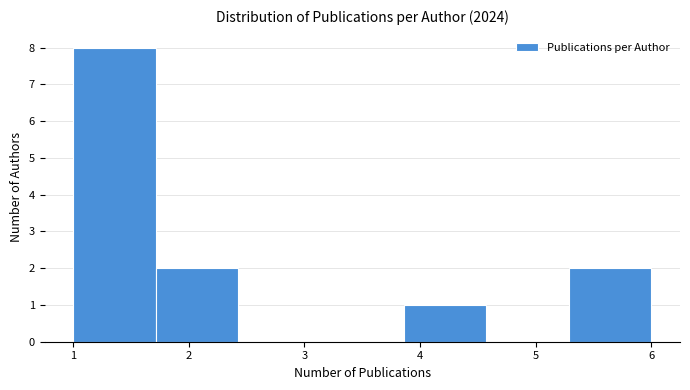

Over which range of the x-axis is the bar tallest?

1.0 to 1.7